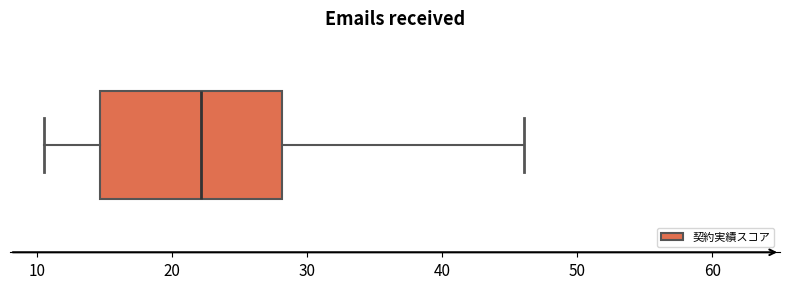

Read this box plot against the x-axis: the position of the median line, the range covered by the box, and the ends of both whiskers. The values are not printed on the chart, so give them approximately, as read against the axis.

median 22, box 15 to 28, whiskers 11 to 46